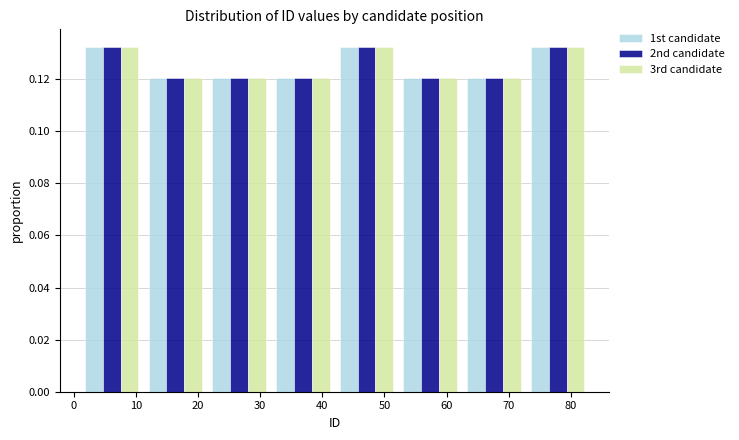

Reading left to right, transcribe this chart: for each range on the x-axis, give the height of each series' bar. Neither the bar edges nor the heights are printed on the chart, so give them approximately, as read against the axes.

1 to 11: 1st candidate=0.132	2nd candidate=0.132	3rd candidate=0.132
11 to 22: 1st candidate=0.120	2nd candidate=0.120	3rd candidate=0.120
22 to 32: 1st candidate=0.120	2nd candidate=0.120	3rd candidate=0.120
32 to 42: 1st candidate=0.120	2nd candidate=0.120	3rd candidate=0.120
42 to 52: 1st candidate=0.132	2nd candidate=0.132	3rd candidate=0.132
52 to 63: 1st candidate=0.120	2nd candidate=0.120	3rd candidate=0.120
63 to 73: 1st candidate=0.120	2nd candidate=0.120	3rd candidate=0.120
73 to 83: 1st candidate=0.132	2nd candidate=0.132	3rd candidate=0.132